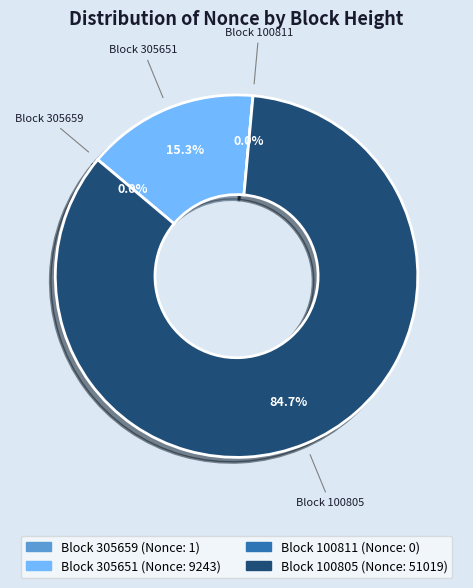

Is it true that 305659 is 10% of the pie?

False